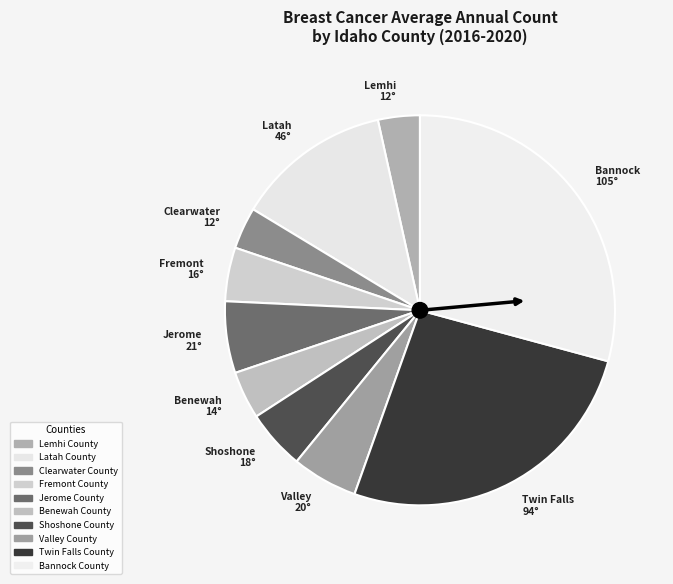

Which category has the biggest portion of the pie?

Bannock 105°